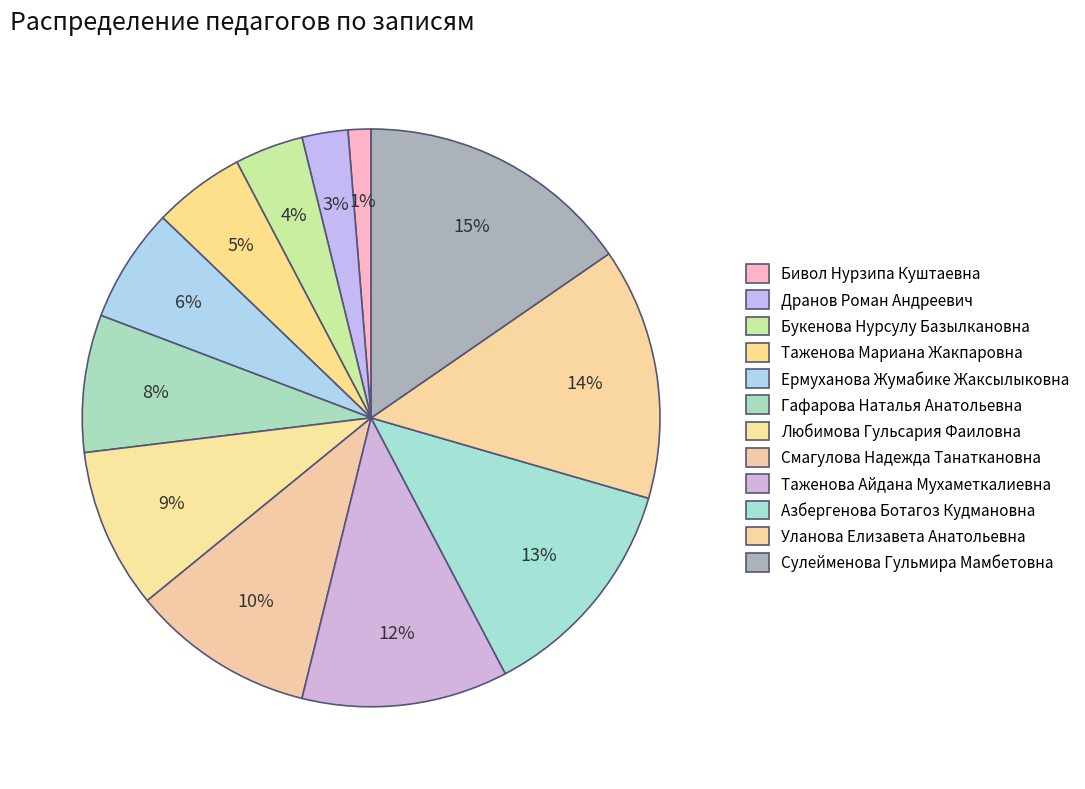

How many slices are in this pie chart?

12